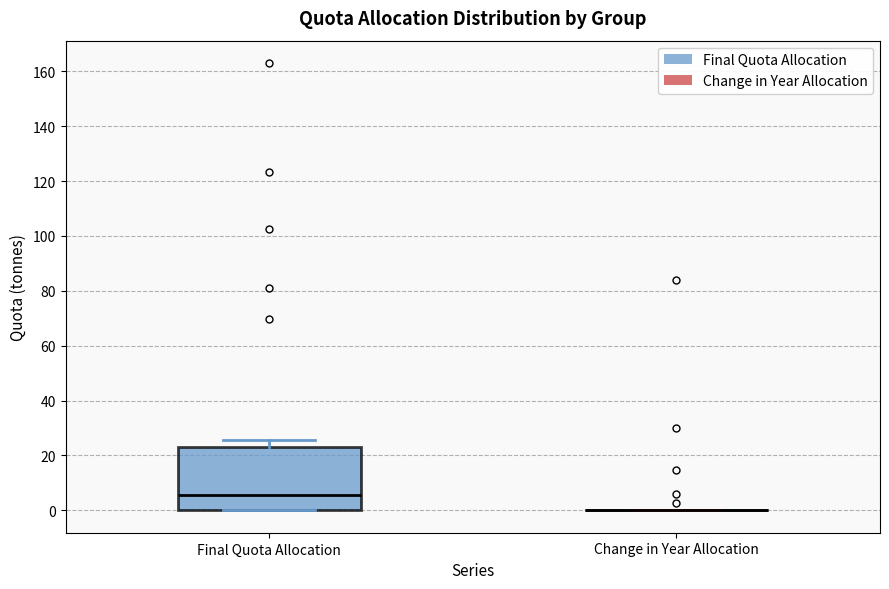

Reading left to right, read every box against the y-axis: the position of its median line, the range the box covers, and the ends of its whiskers. The values are not printed on the chart, so give them approximately, as read against the axis.

Final Quota Allocation: median 6, box 0 to 24, whiskers 0 to 26
Change in Year Allocation: box collapsed to a line at 0, whiskers 0 to 0